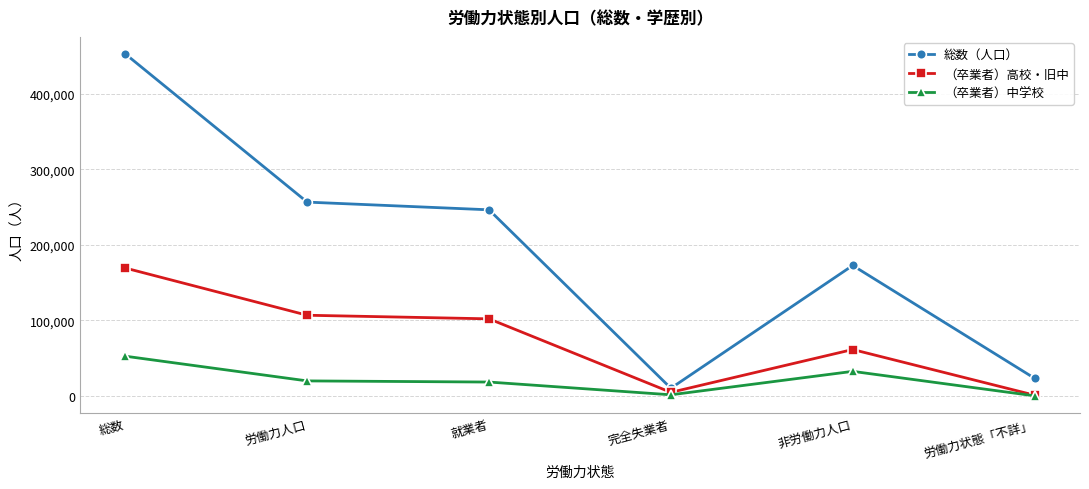

Between 労働力人口 and 非労働力人口, which series saw the biggest shift?

総数（人口）